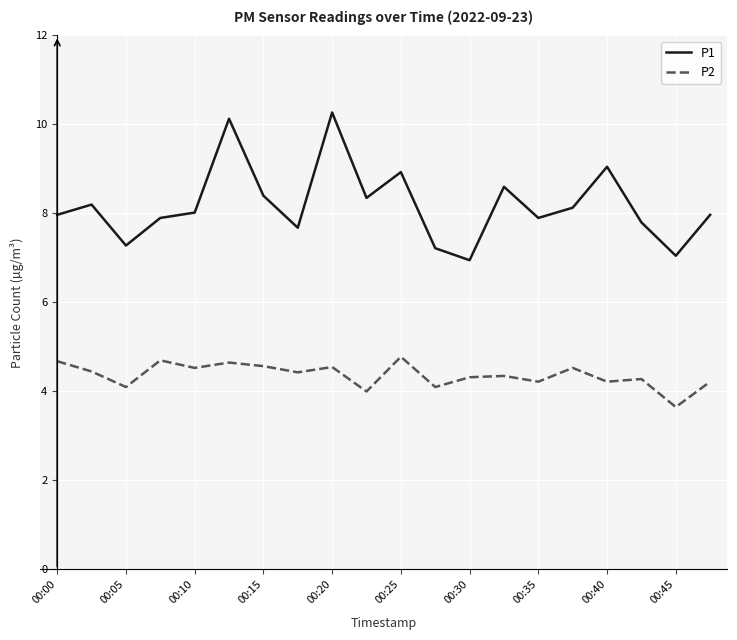

Rank the series by their average value, from highest to lowest.

P1, P2